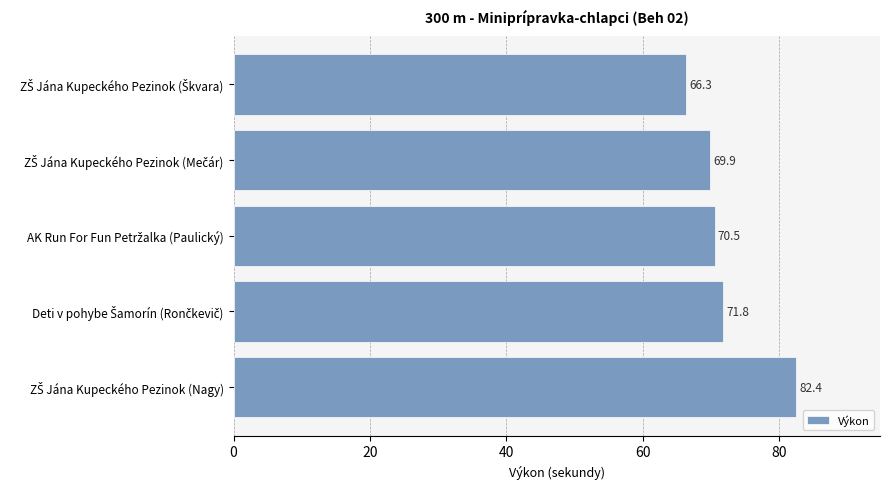

Reading top to bottom, what are all the values shown in this chart?

66.3	69.9	70.5	71.8	82.4